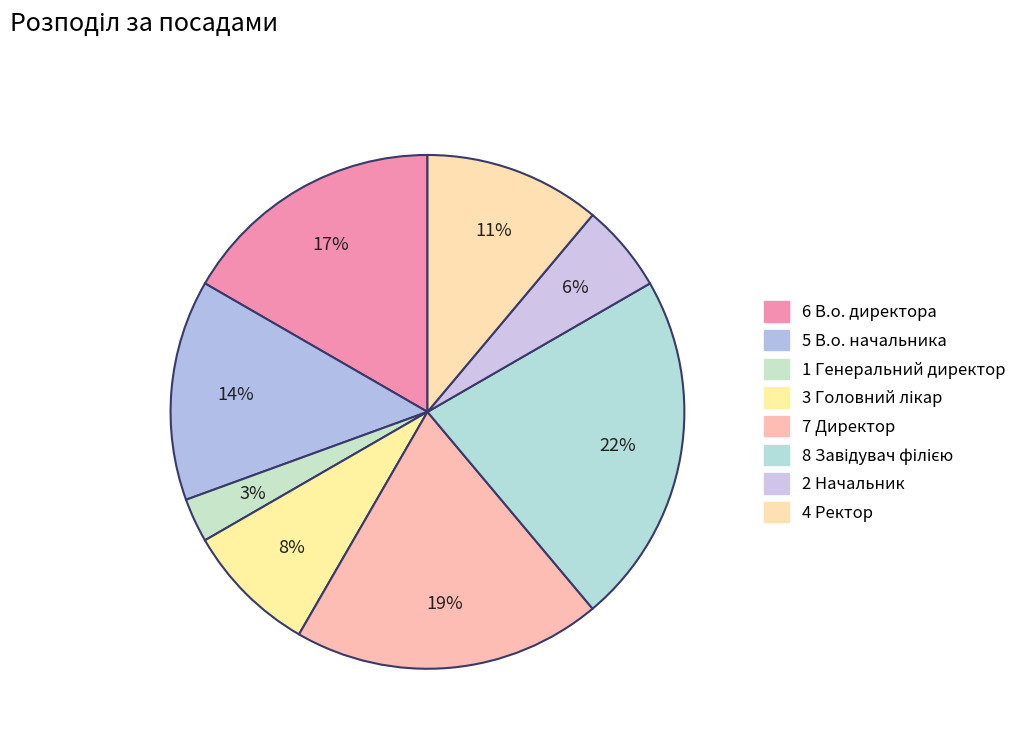

How many slices are in this pie chart?

8